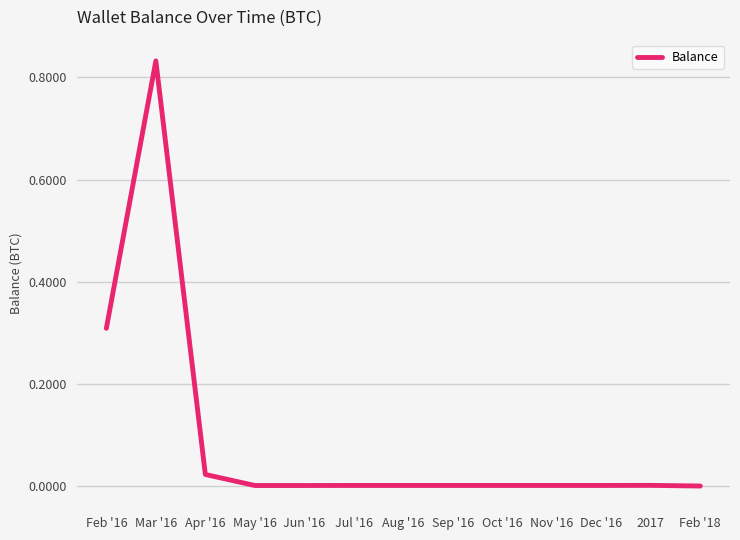

How many lines are shown in the chart?

1